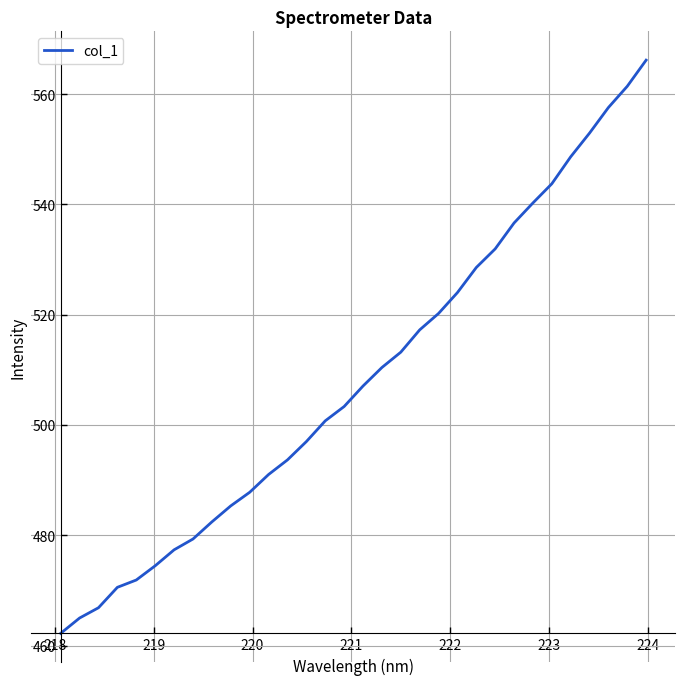

What is the minimum value shown in the chart?

462.2